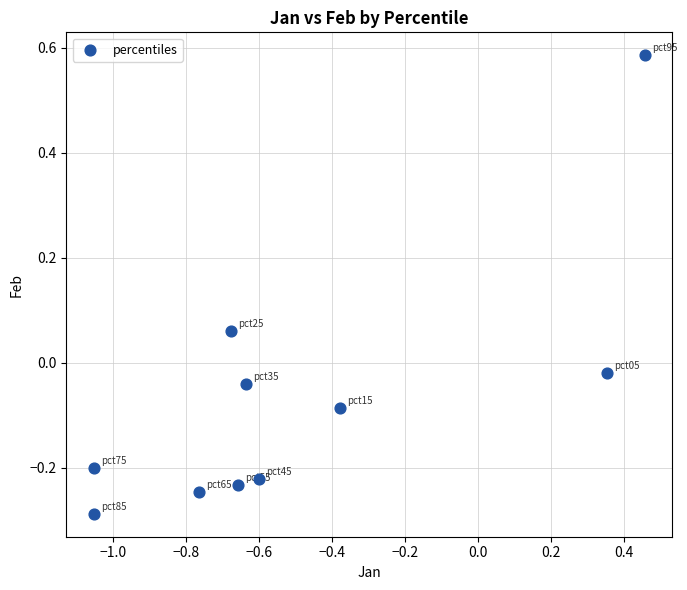

What is the average X value?

-0.5